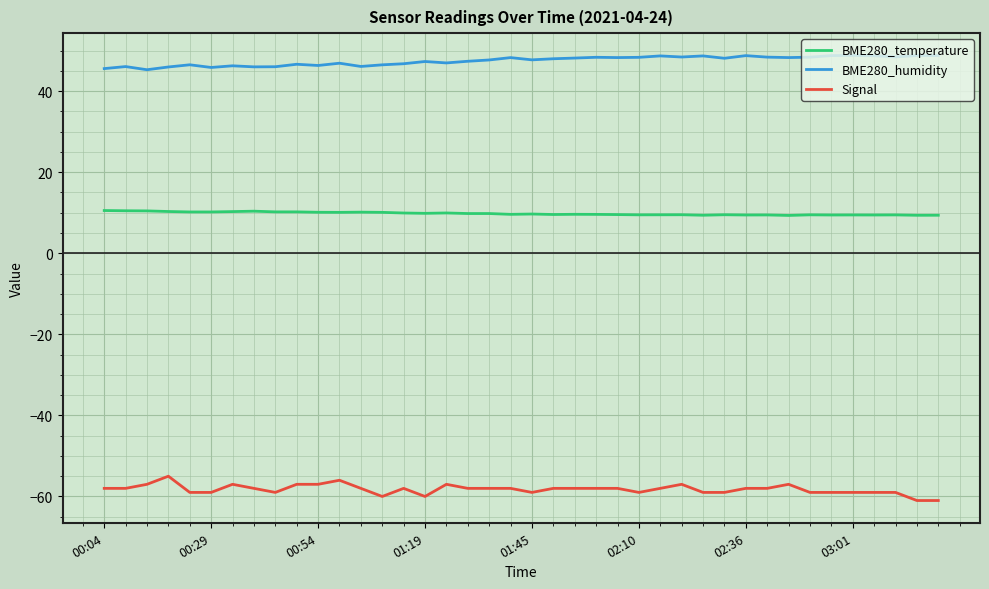

How many categories are shown in the chart?

40